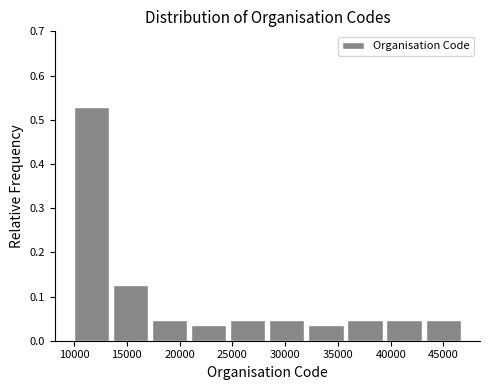

Reading left to right, transcribe this chart: for each bar, give the range it covers on the x-axis and its height. Neither the bar edges nor the heights are printed on the chart, so give them approximately, as read against the axes.

10000 to 13500: 0.53
13500 to 17500: 0.13
17500 to 21000: 0.05
21000 to 25000: 0.03
25000 to 28500: 0.05
28500 to 32000: 0.05
32000 to 36000: 0.03
36000 to 39500: 0.05
39500 to 43500: 0.05
43500 to 47000: 0.05